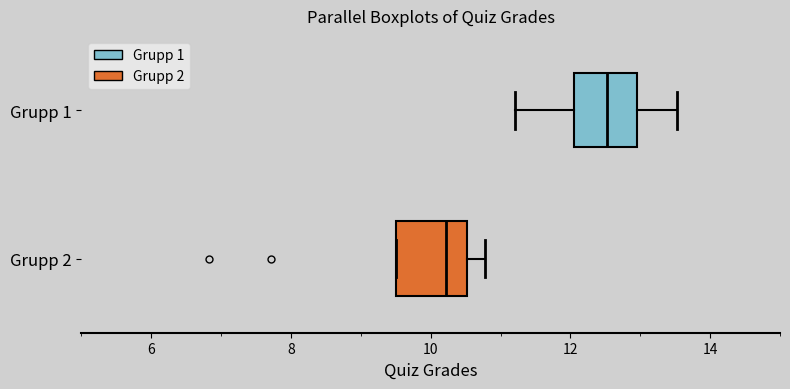

Reading bottom to top, transcribe this box plot: for each box, give where its median line is, the range the box spans, and where its two whiskers end, as read against the x-axis. The values are not printed on the chart, so give them approximately, as read against the axis.

Grupp 2: median 10.2, box 9.4 to 10.6, whiskers 9.4 to 10.8
Grupp 1: median 12.6, box 12.0 to 13.0, whiskers 11.2 to 13.6